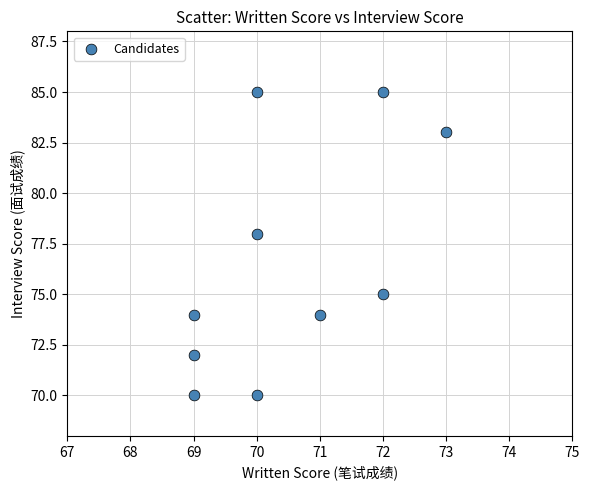

What Y value in the scatter plot is closest to 77?

78